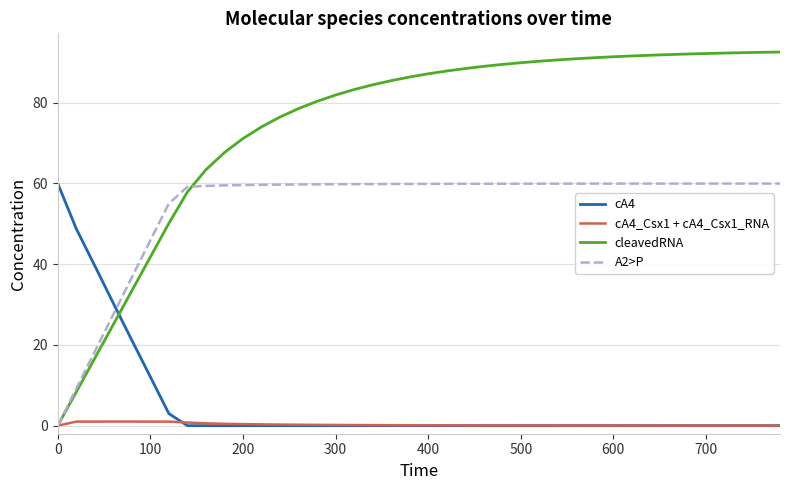

Which series has the largest total across all categories?

cleavedRNA